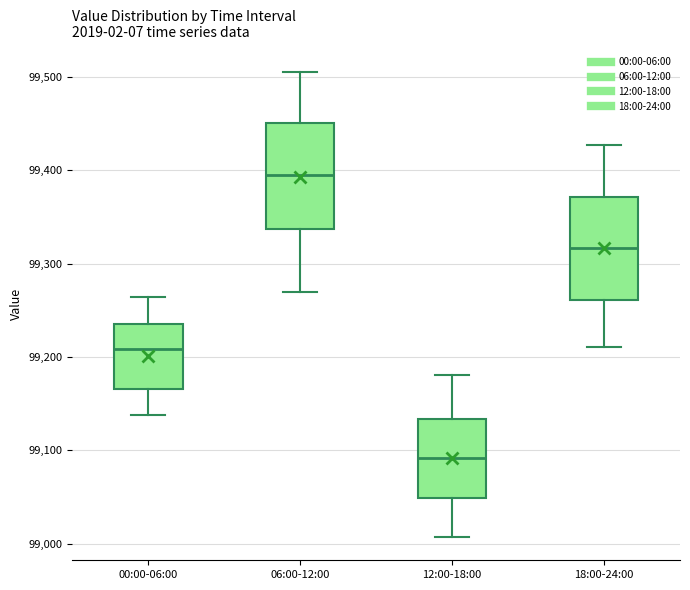

Which box has the lowest median line?

12:00-18:00